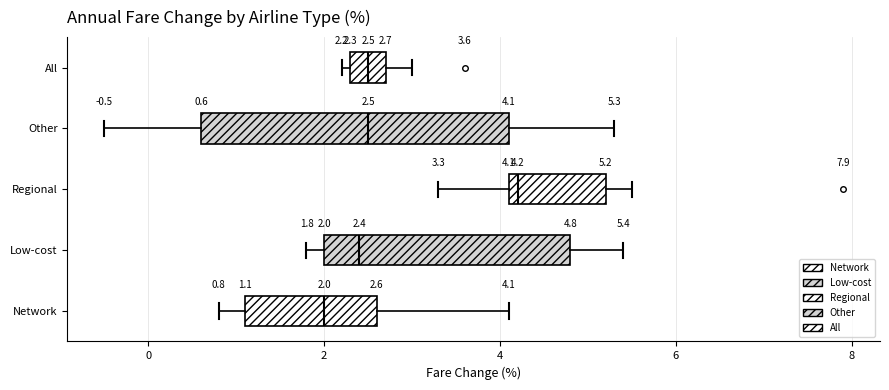

Comparing the boxes themselves (not the whiskers), which one is the widest?

Other